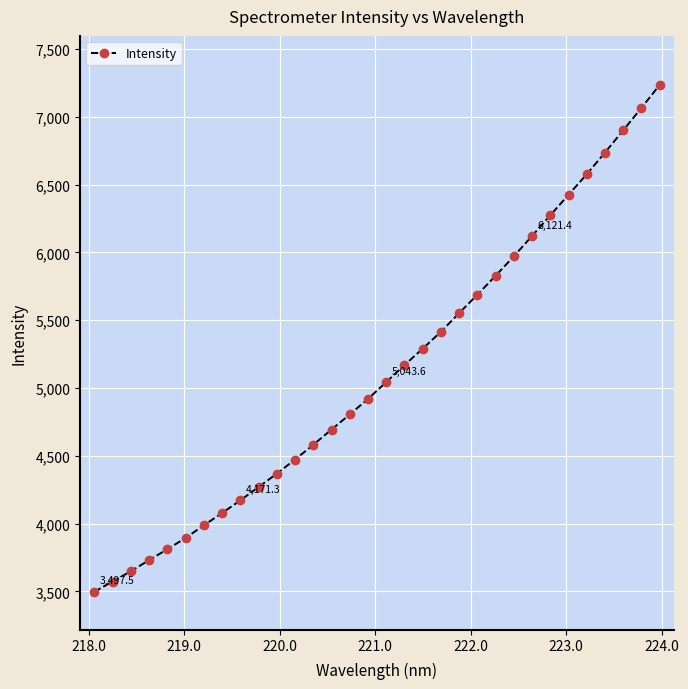

What is the difference between the maximum and minimum values?

3737.2